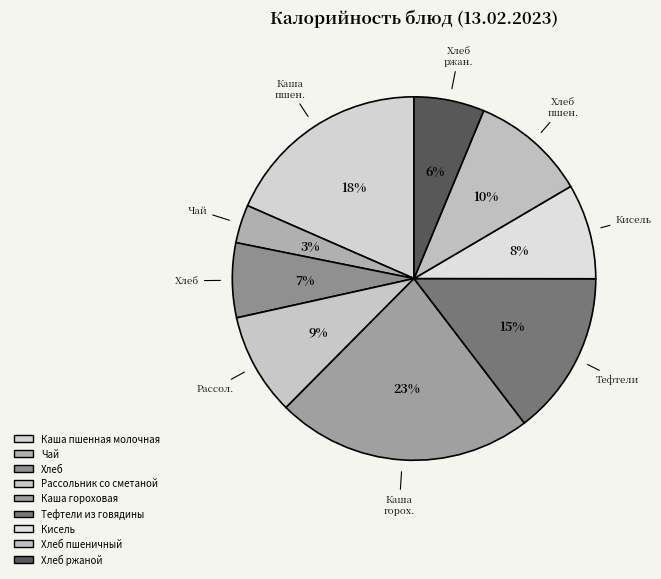

Does Каша пшенная молочная account for over 50% of the chart?

No